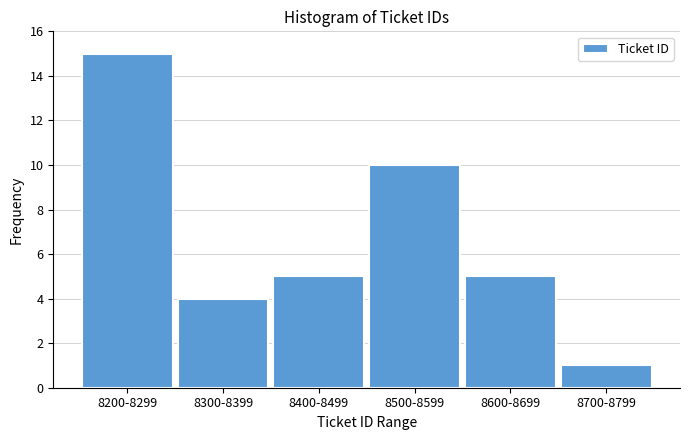

Reading left to right, extract all data points from this chart.

8200-8299=15	8300-8399=4	8400-8499=5	8500-8599=10	8600-8699=5	8700-8799=1